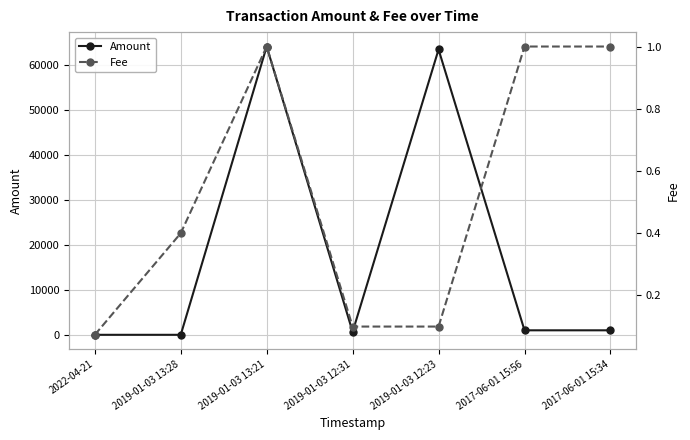

The value of Amount at 2022-04-21 is 0.0. True or false?

True